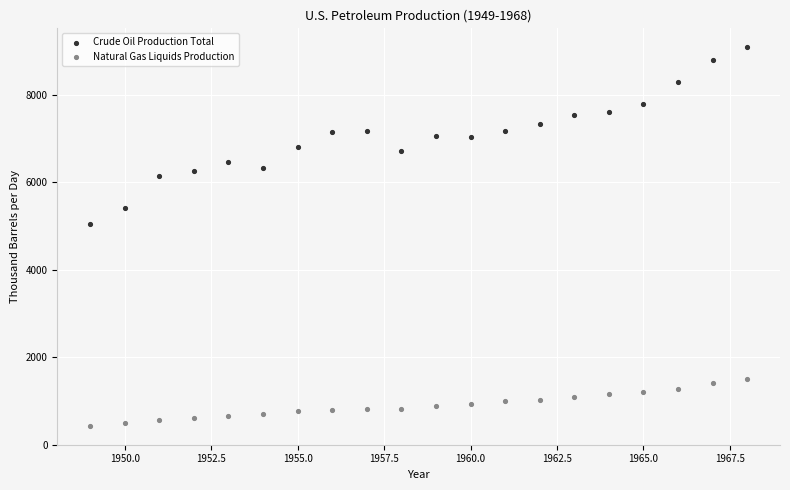

Across all data points, what is the range of X values (max minus min)?

19.0